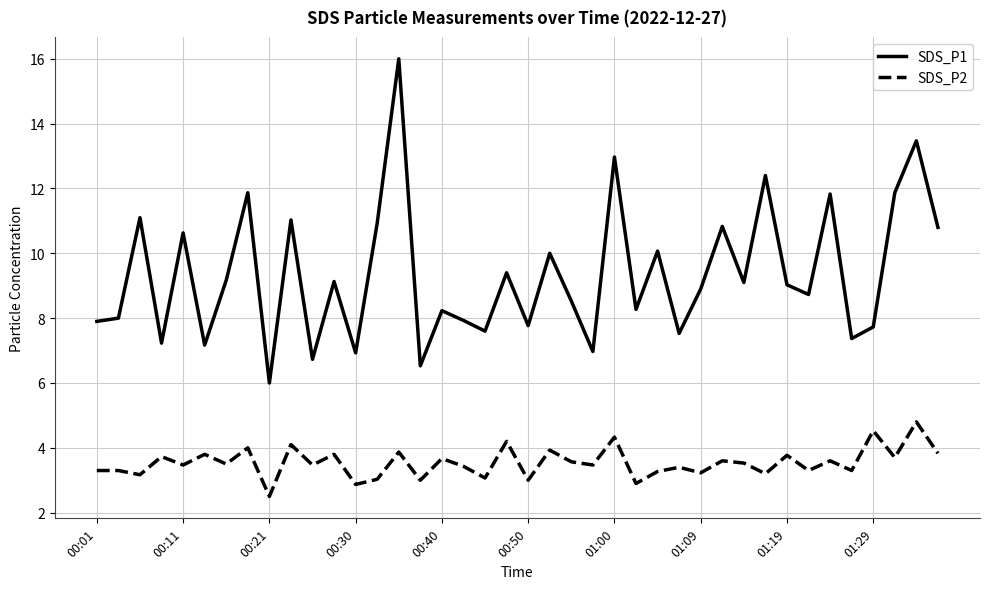

What is the maximum value shown in the chart?

16.0